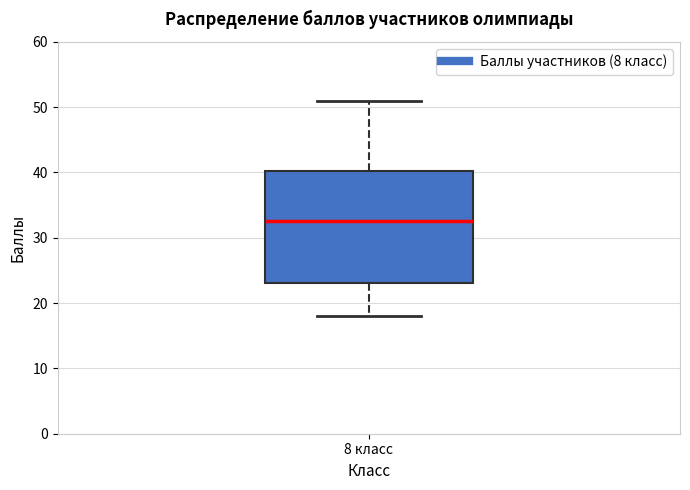

Transcribe this box plot: give where the median line is, the range the box spans, and where the two whiskers end, as read against the y-axis. The values are not printed on the chart, so give them approximately, as read against the axis.

median 33, box 23 to 40, whiskers 18 to 51